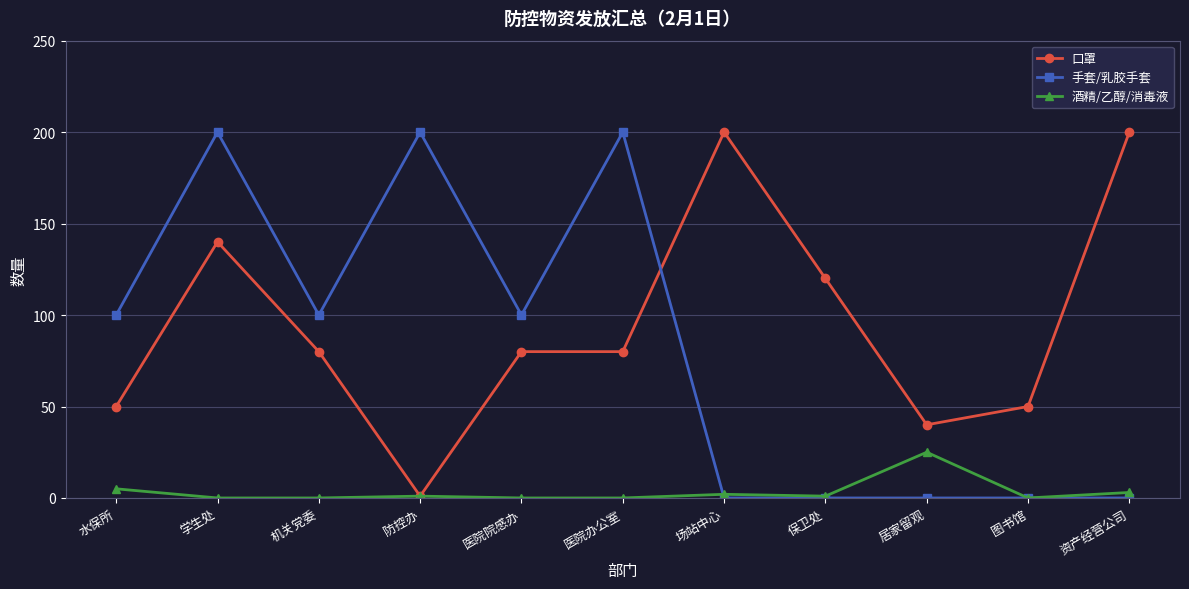

What is the label of the 10th point from the left?

图书馆